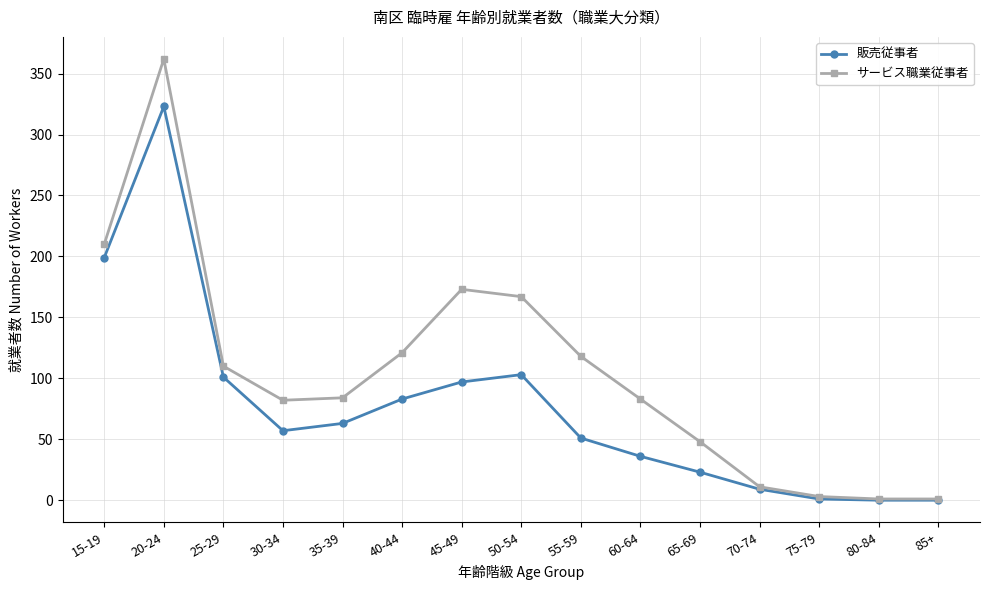

How many categories are shown in the chart?

15